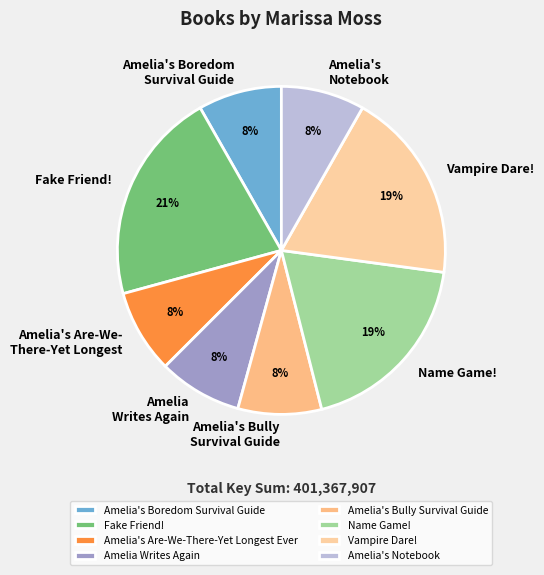

To the nearest percent, what portion does Amelia's Are-We-There-Yet Longest Ever represent?

8%